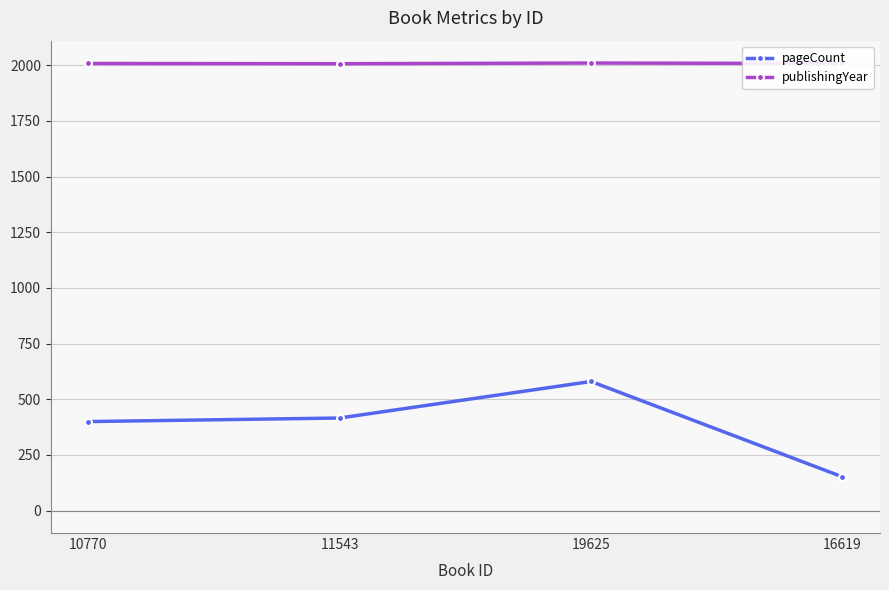

True or false: pageCount and publishingYear cross at least once.

False